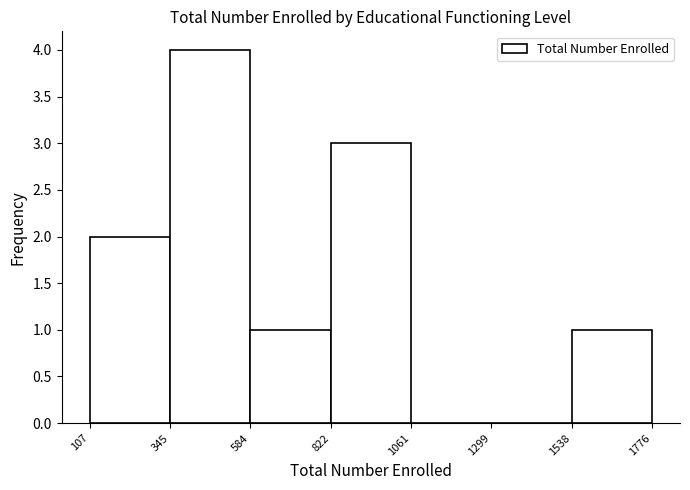

Reading left to right, list every bar in this chart as the range it spans on the x-axis followed by its height. The values are not printed on the chart, so give them approximately, as read against the axis.

107 to 345: 2
345 to 584: 4
584 to 822: 1
822 to 1061: 3
1061 to 1299: 0
1299 to 1538: 0
1538 to 1776: 1